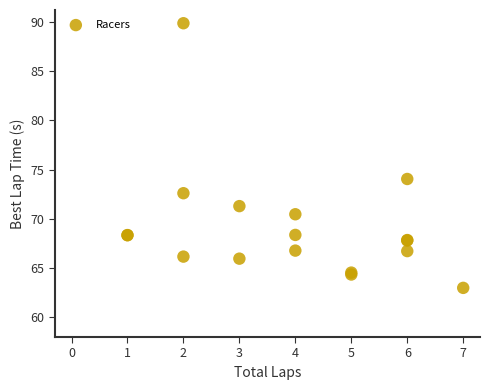

What Y value in the scatter plot is closest to 76?

74.0